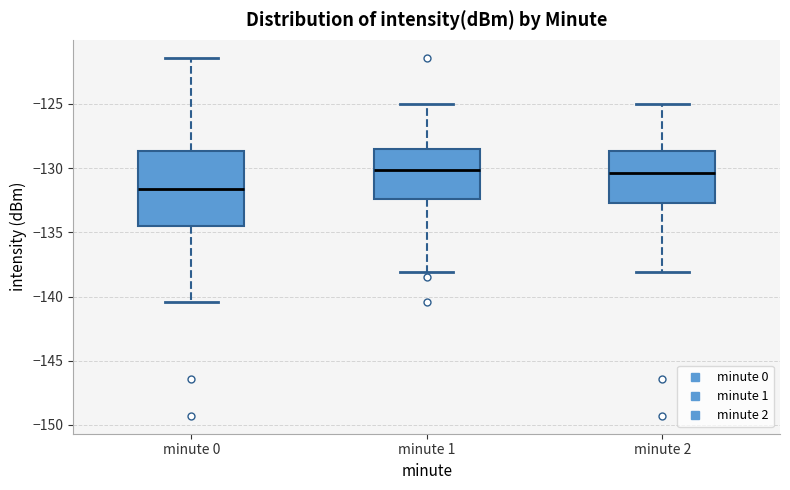

Reading left to right, transcribe this box plot: for each box, give where its median line is, the range the box spans, and where its two whiskers end, as read against the y-axis. The values are not printed on the chart, so give them approximately, as read against the axis.

minute 0: median -131.5, box -134.5 to -128.5, whiskers -140.5 to -121.5
minute 1: median -130.0, box -132.5 to -128.5, whiskers -138.0 to -125.0
minute 2: median -130.5, box -132.5 to -128.5, whiskers -138.0 to -125.0